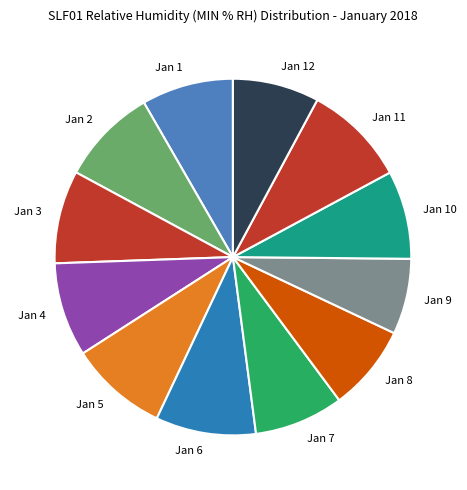

What is the smallest slice in the pie chart?

Jan 9